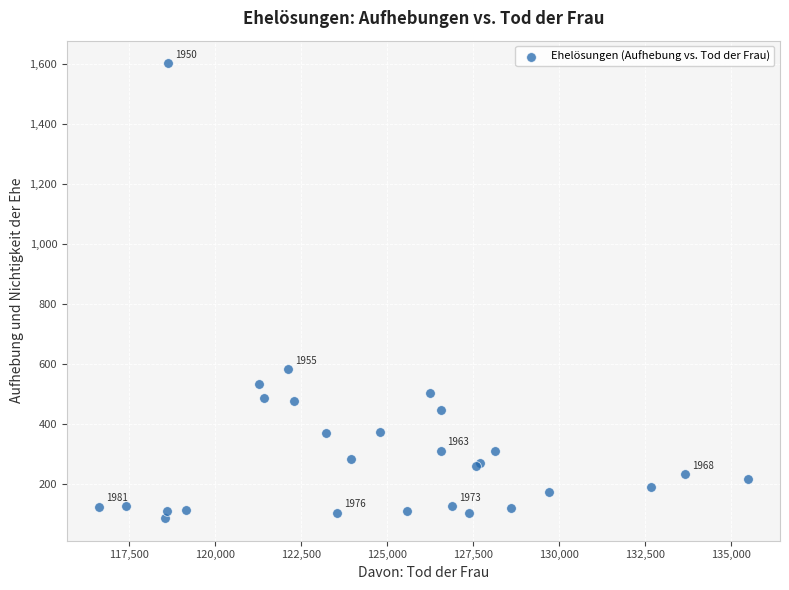

What Y value in the scatter plot is closest to 844?

583